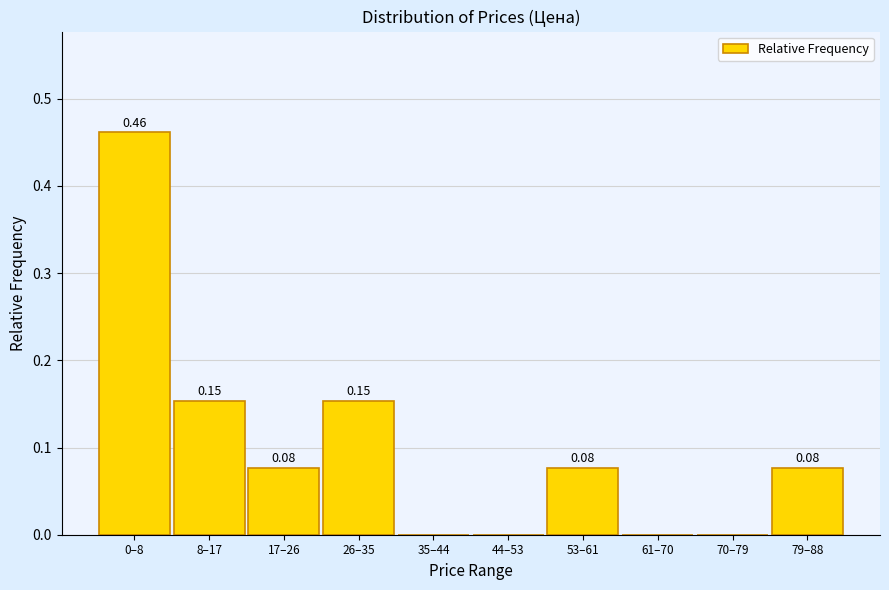

What is the sum of the values at 26–35 and 8–17?

0.3